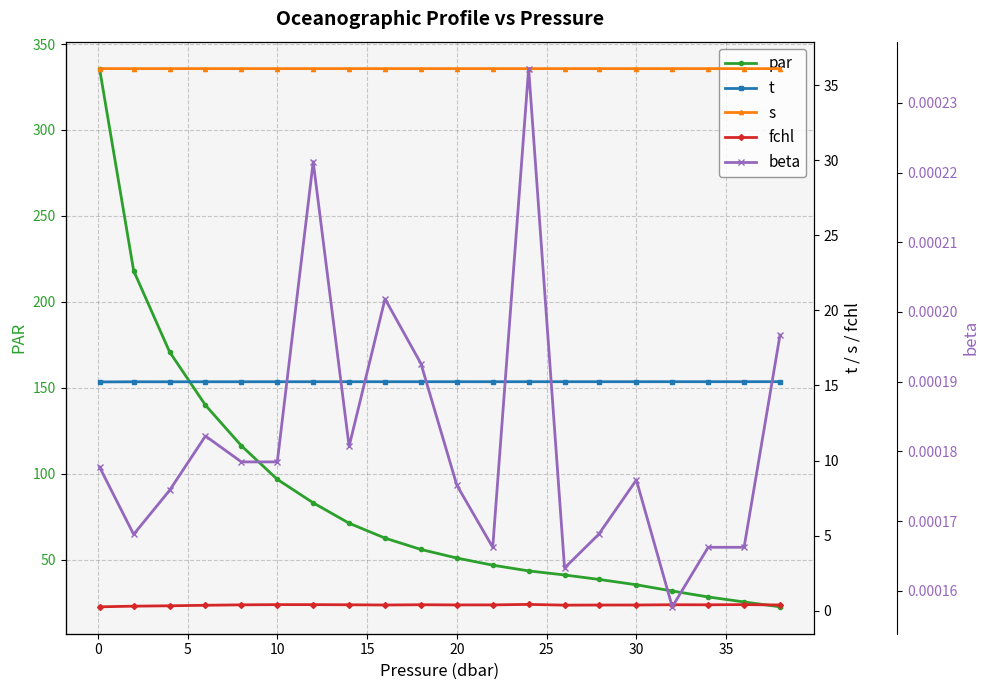

What are all the series names shown in the legend?

par, t, s, fchl, beta